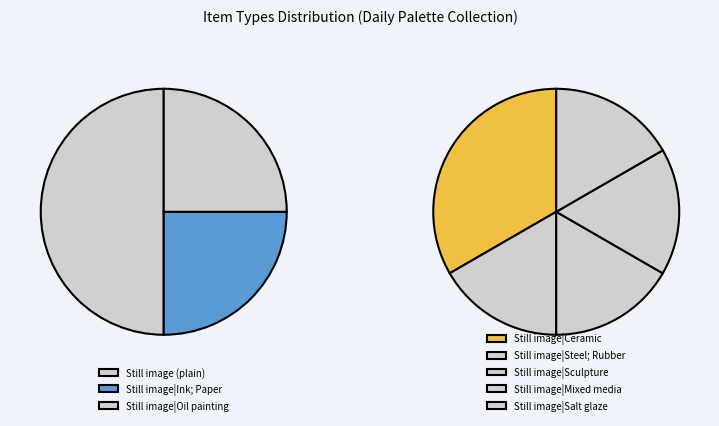

What is the majority slice?

Still image